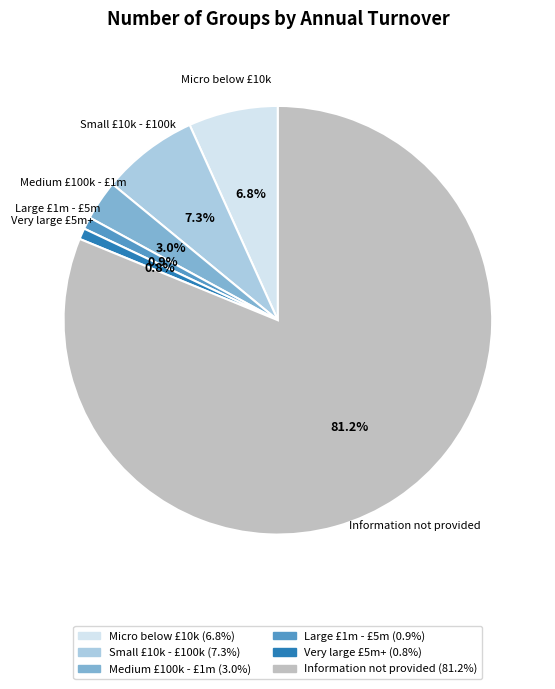

Which slice is the largest?

Information not provided